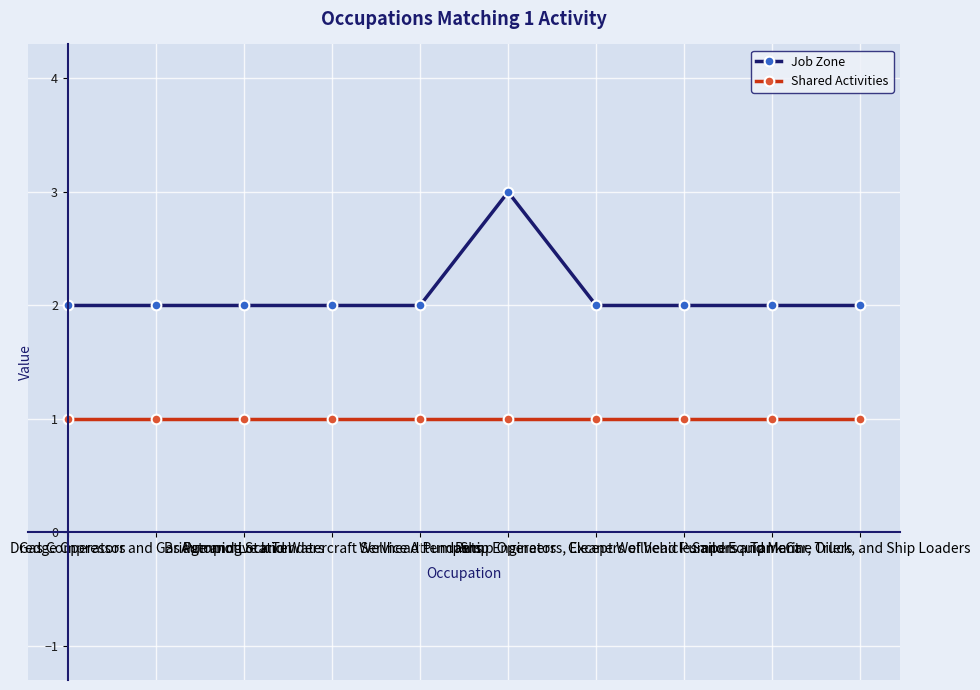

What is the difference between the highest and lowest values at Pump Operators, Except Wellhead Pumpers?

1